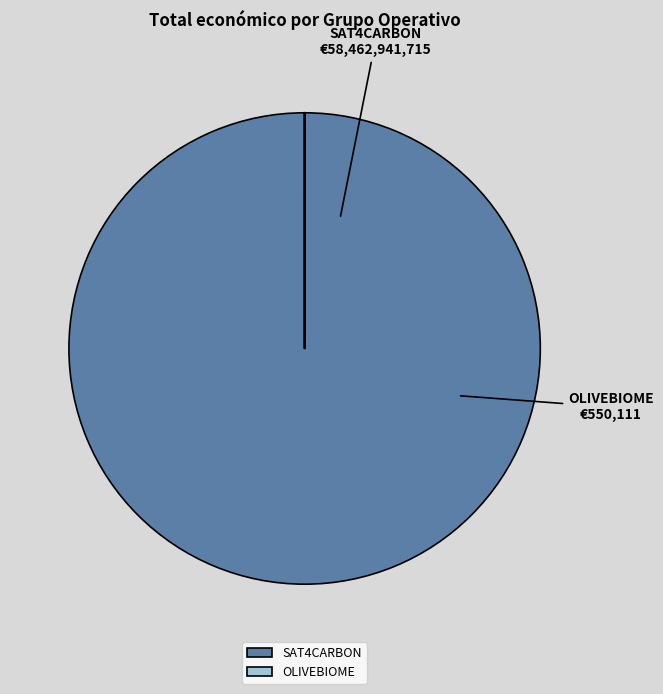

Which category has the biggest portion of the pie?

SAT4CARBON